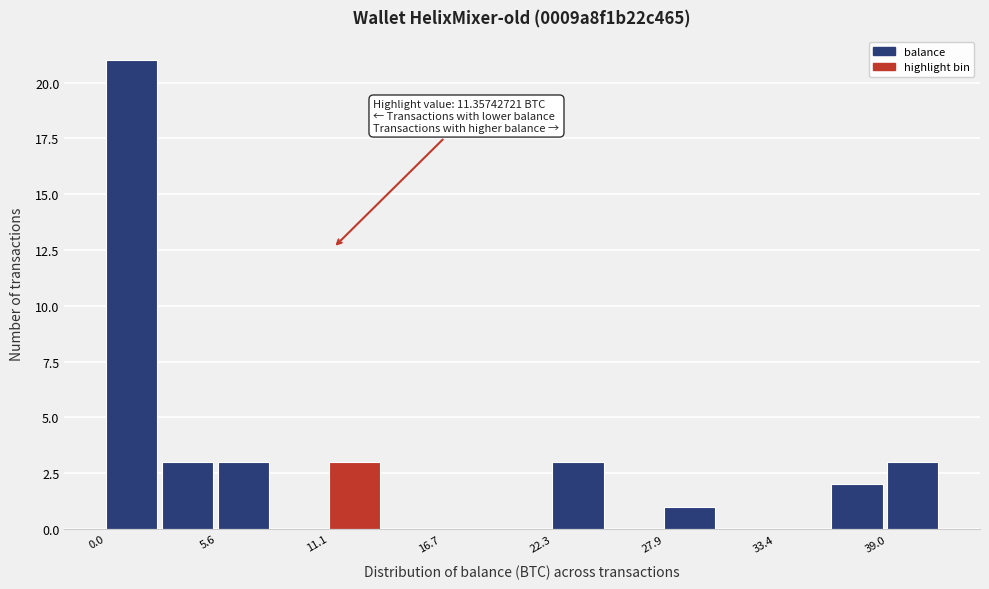

Read against the x-axis, roughly where is the centre of the tallest bar?

1